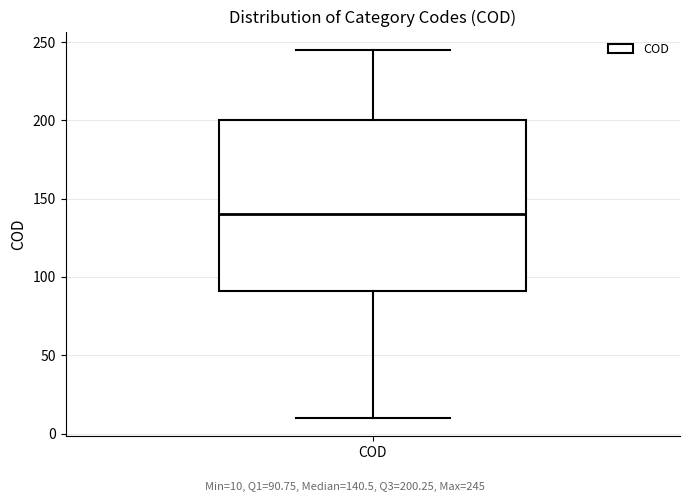

Where is the upper edge of the box for COD on the y-axis? The values are not printed on the chart, so give them approximately, as read against the axis.

200